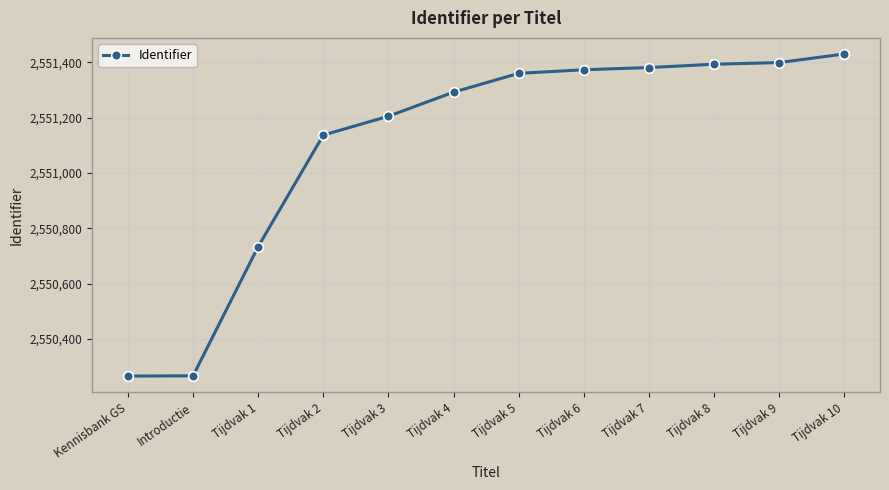

How many data points are less than 2551360?

6